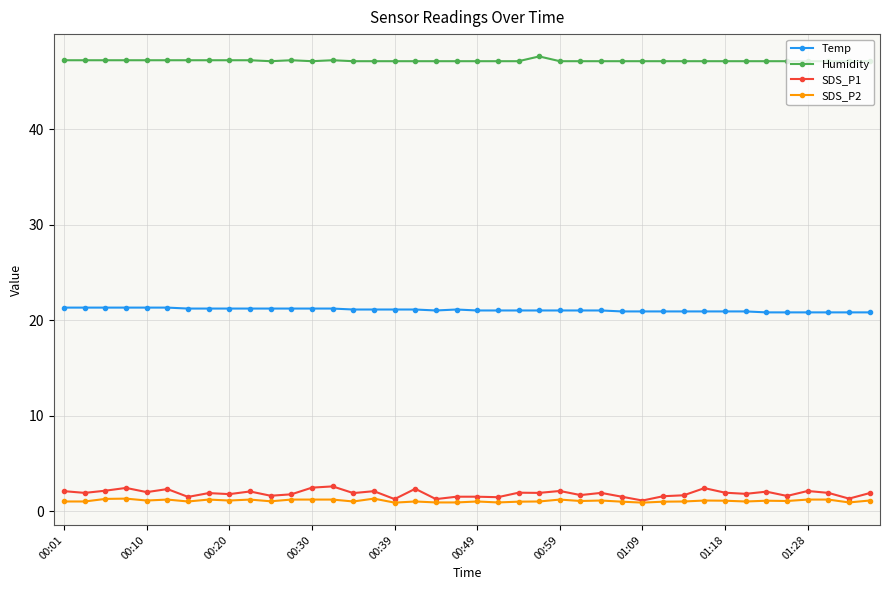

True or false: Humidity has more than 1 interior local peaks.

True